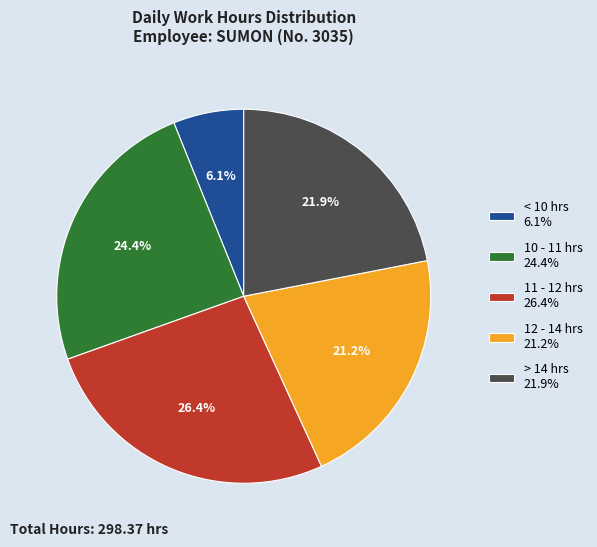

Do 12 - 14 hrs 21.2% and 11 - 12 hrs 26.4% together represent more than half of the pie?

No